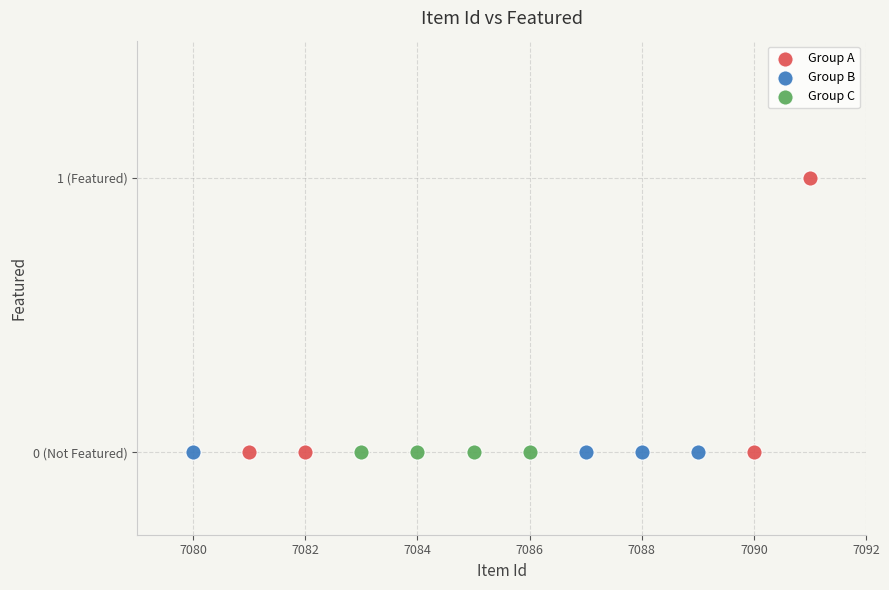

What are all the series names shown in the legend?

Group A, Group B, Group C